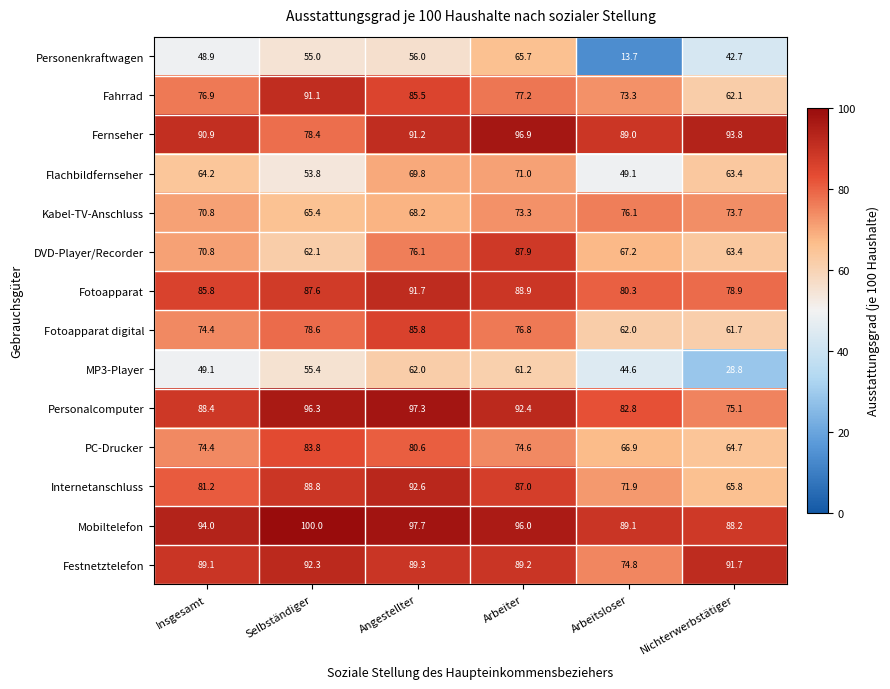

What is the average value of the PC-Drucker series?

74.2